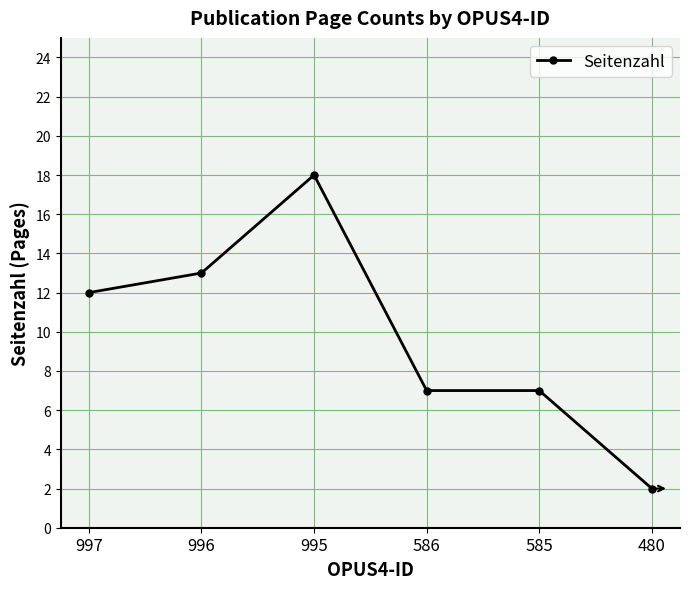

What is the difference between the maximum and minimum values?

16